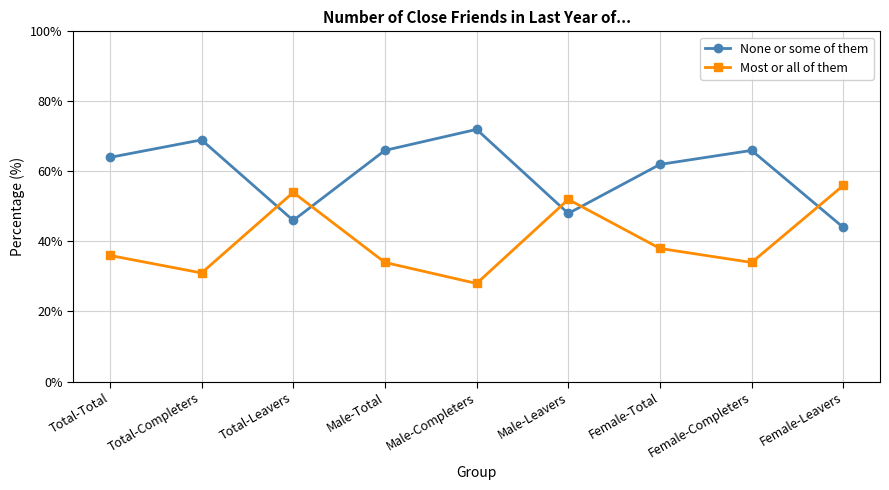

True or false: Most or all of them and None or some of them intersect in this chart.

True